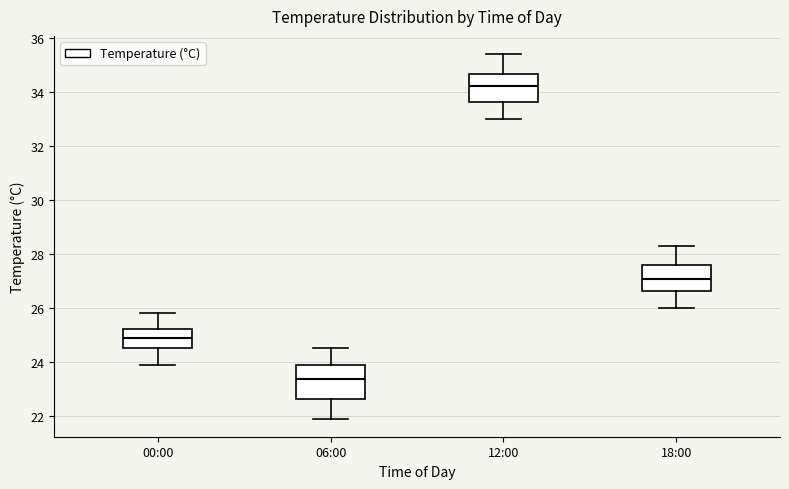

Which box is the tallest, from its lower edge to its upper edge?

06:00